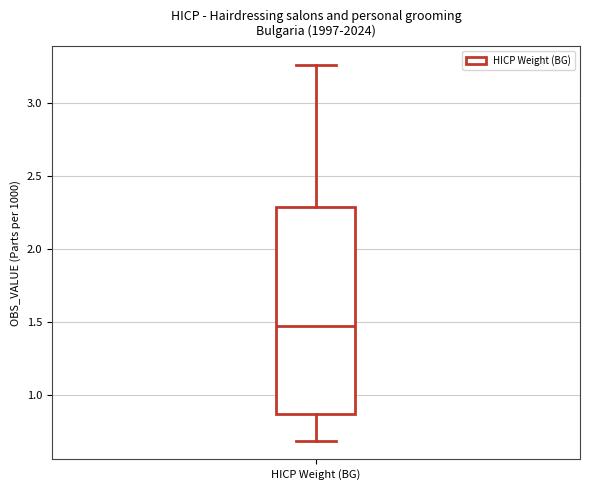

Transcribe this box plot: give where the median line is, the range the box spans, and where the two whiskers end, as read against the y-axis. The values are not printed on the chart, so give them approximately, as read against the axis.

median 1.50, box 0.90 to 2.30, whiskers 0.70 to 3.25